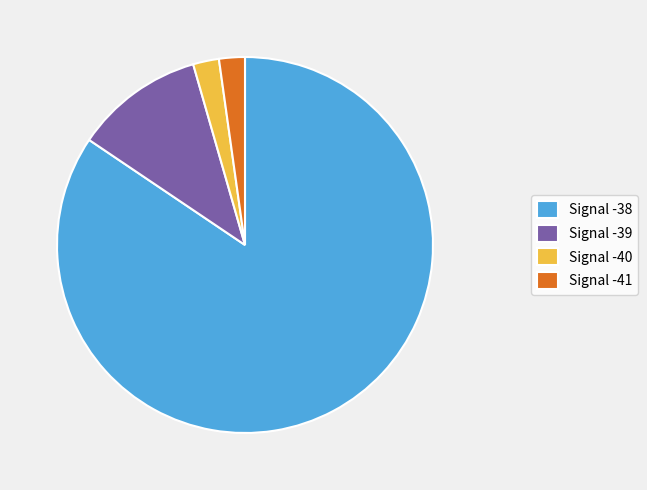

How many segments does this pie chart have?

4